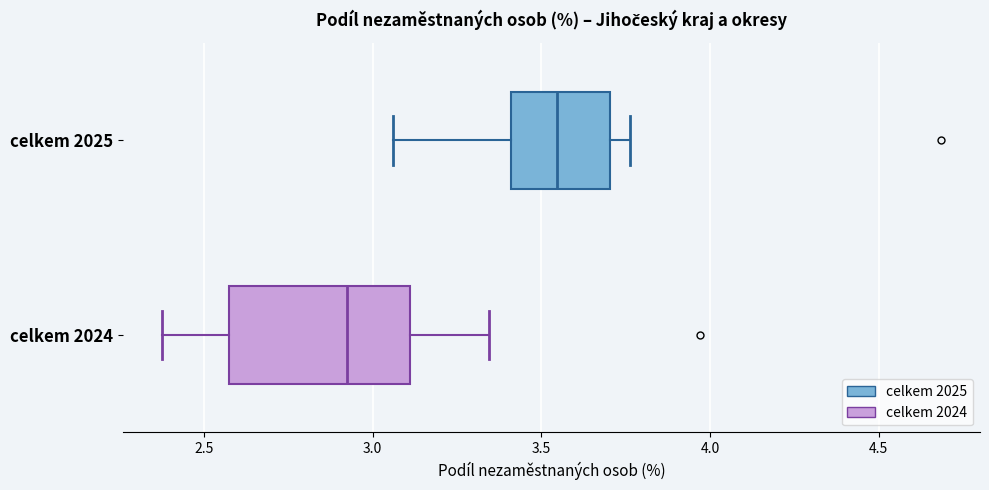

Where is the right edge of the box for celkem 2024 on the x-axis? The values are not printed on the chart, so give them approximately, as read against the axis.

3.10